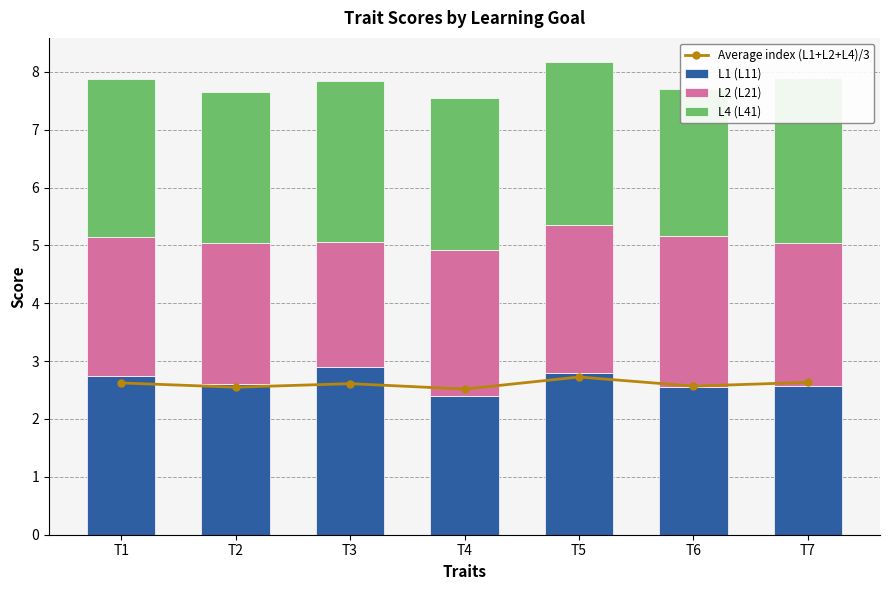

Reading left to right, what are all the values shown in this chart?

Average index (L1+L2+L4)/3: 2.6	2.5	2.6	2.5	2.7	2.6	2.6
L1 (L11): 2.8	2.6	2.9	2.4	2.8	2.5	2.6
L2 (L21): 2.4	2.4	2.2	2.5	2.6	2.6	2.5
L4 (L41): 2.7	2.6	2.8	2.6	2.8	2.5	2.8